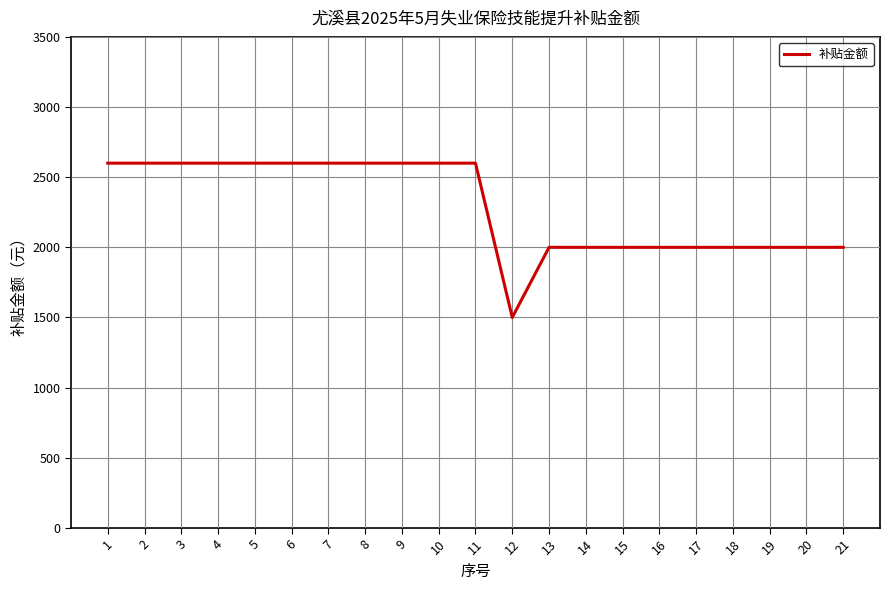

True or false: the data shows 2600 at 3.

True